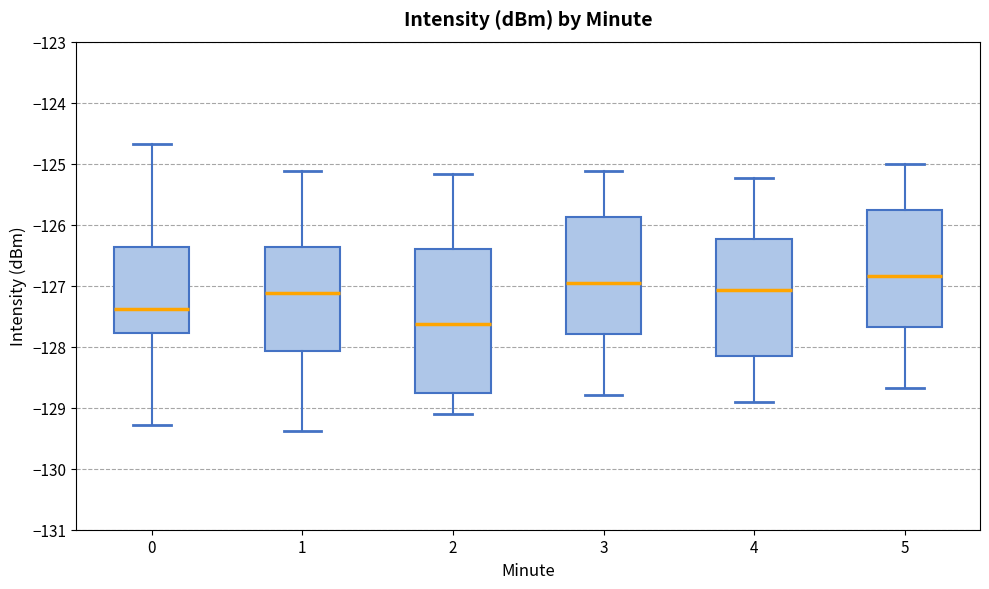

Which box is the tallest, from its lower edge to its upper edge?

2